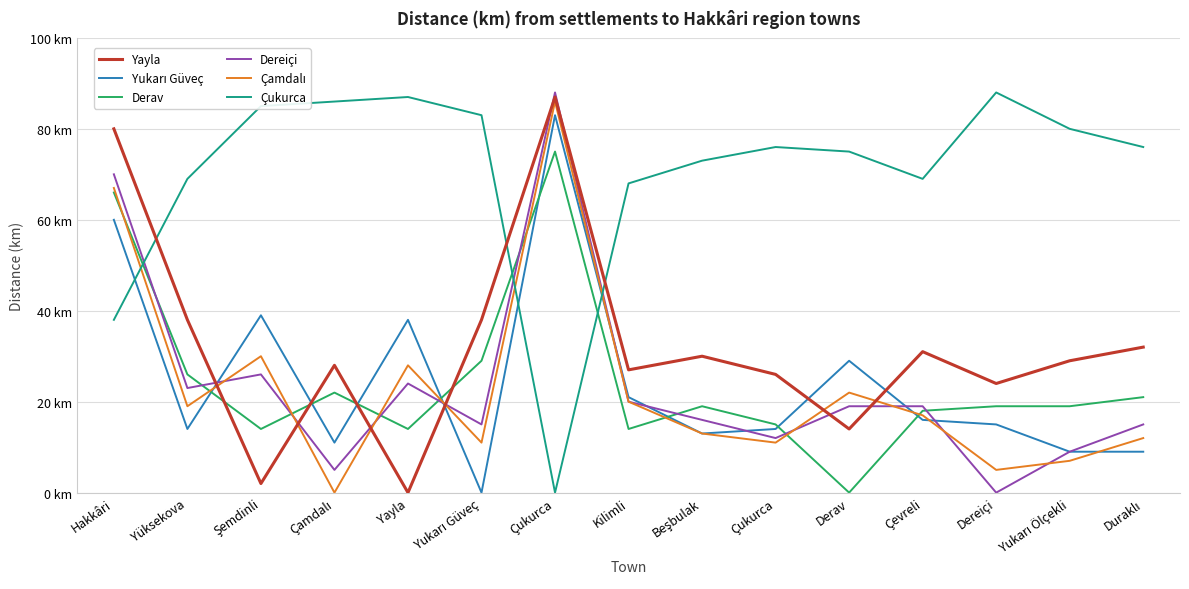

Where is the first local minimum for Dereiçi?

Yüksekova